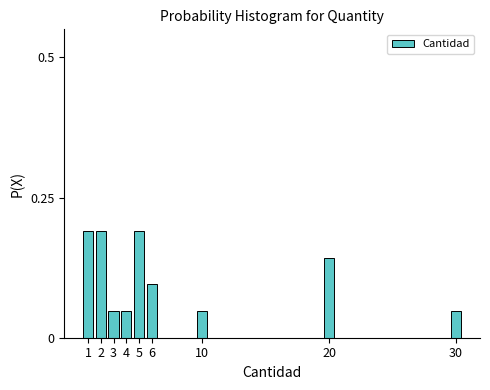

What is the sum of all values?

1.0